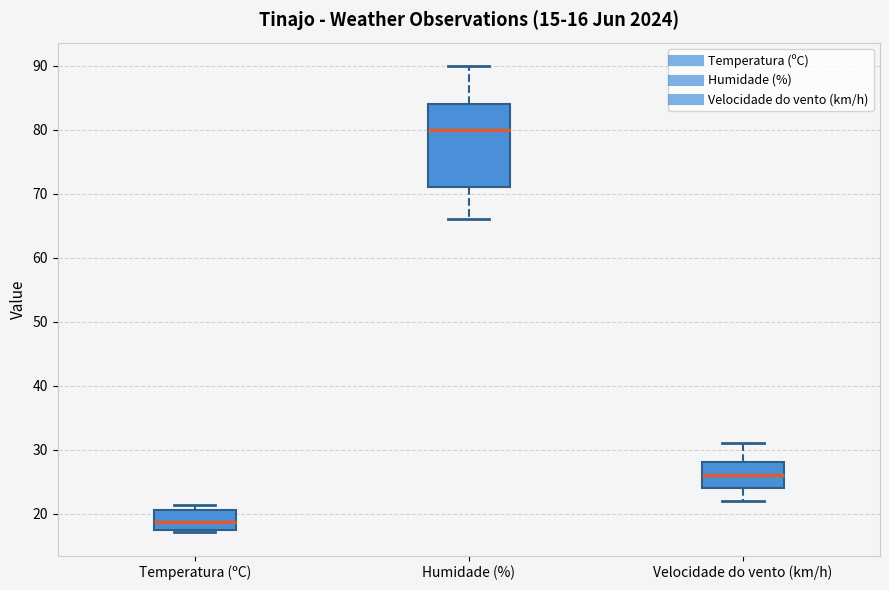

Which box is the tallest, from its lower edge to its upper edge?

Humidade (%)